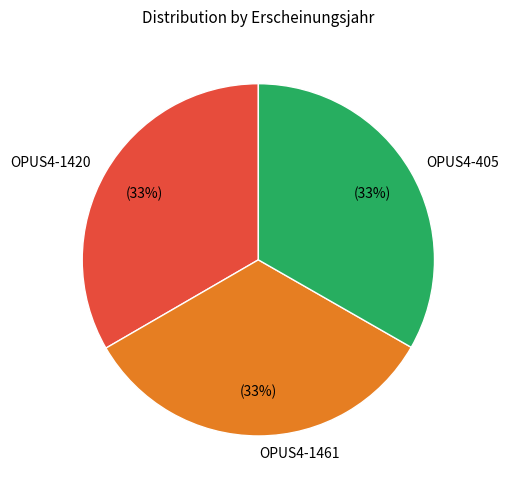

Is it true that OPUS4-1461 is 33% of the pie?

True